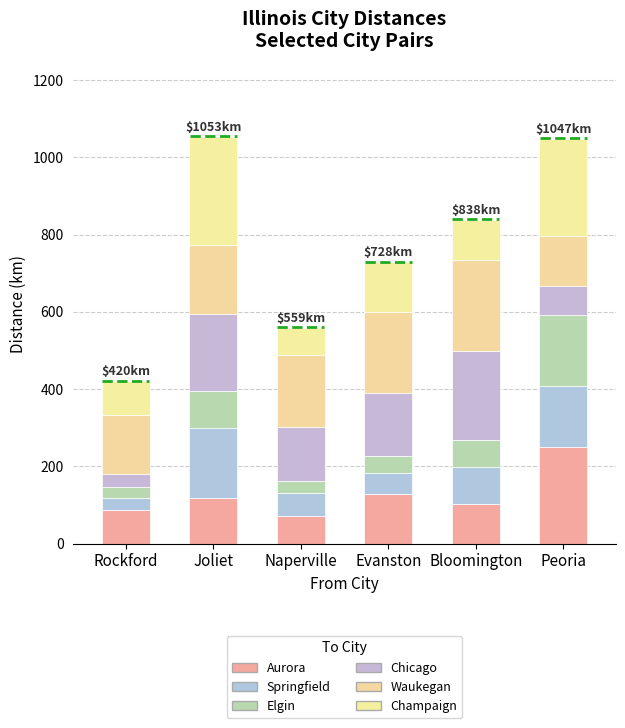

What is the average value of the Elgin series?

76